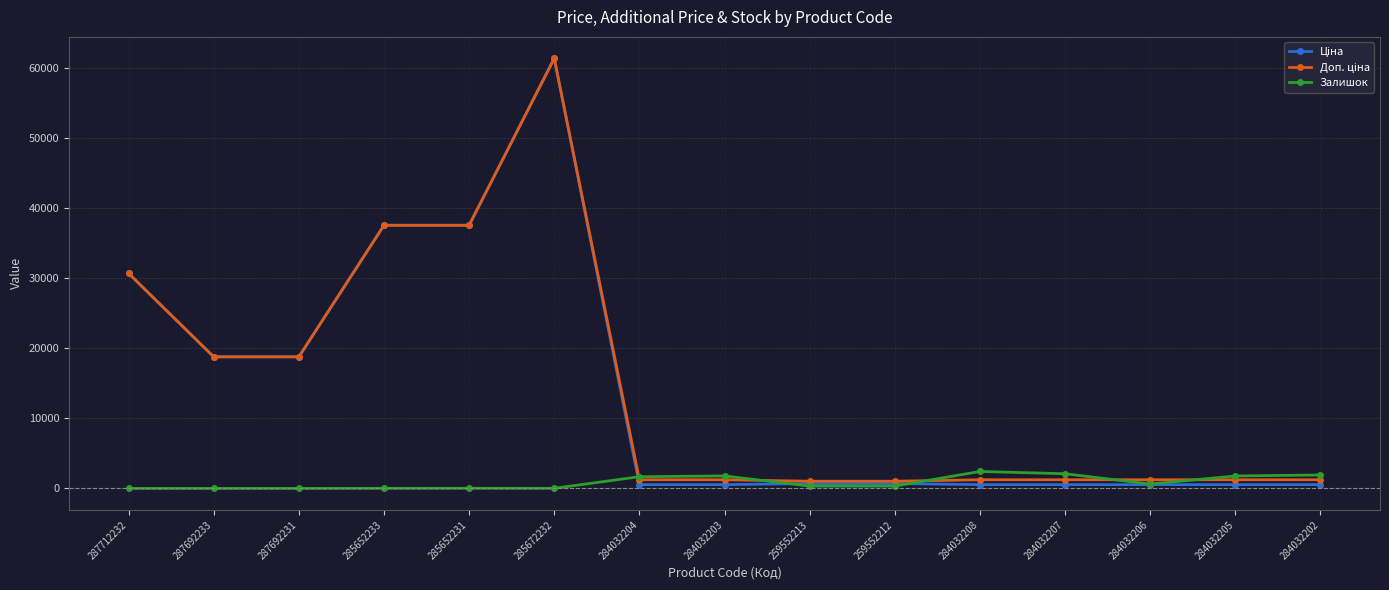

What is the maximum value shown in the chart?

61434.3